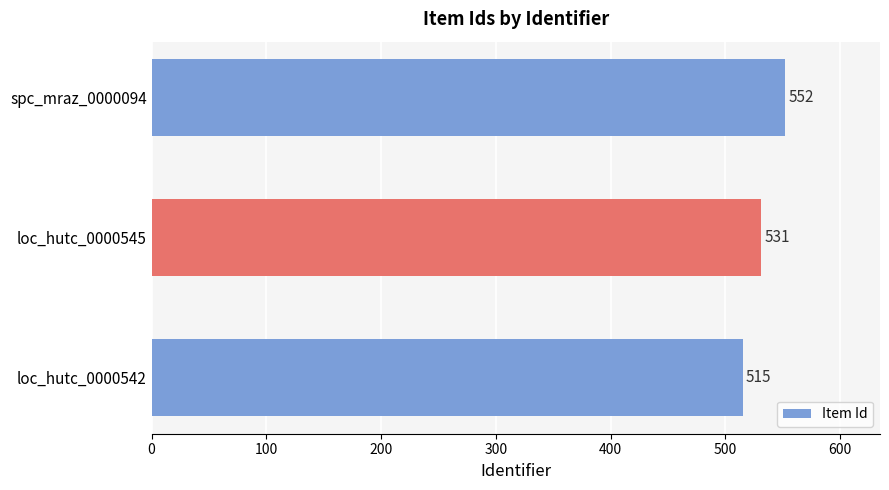

Which category has the lowest value across all series?

loc_hutc_0000542